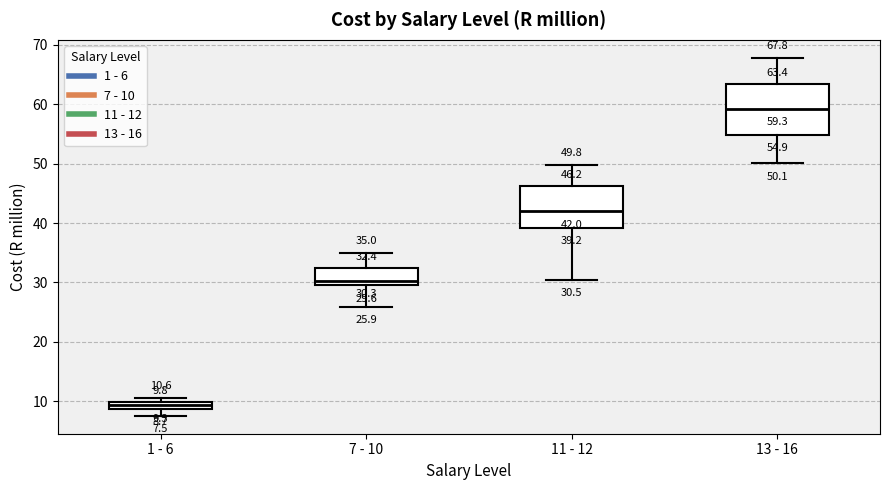

Which box has the lowest median line?

1 - 6